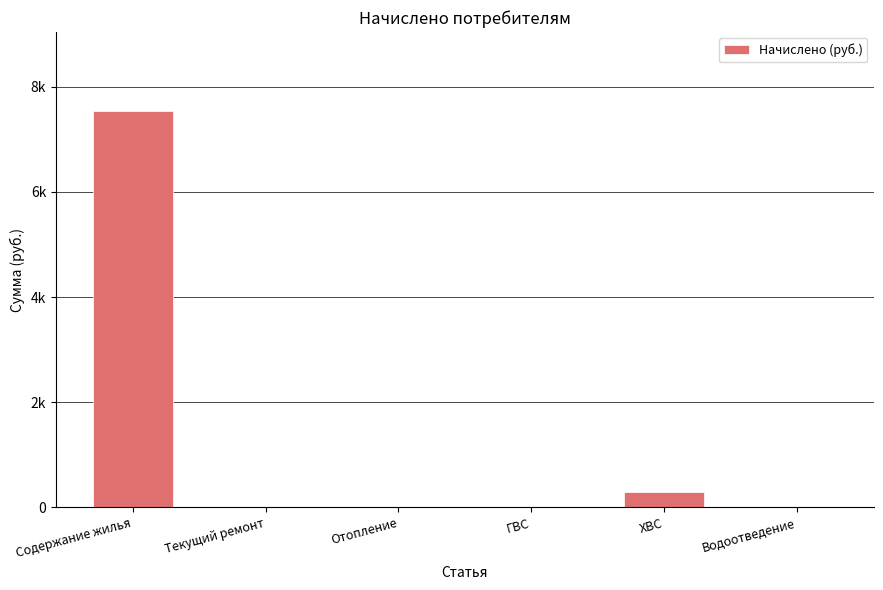

Reading left to right, transcribe all the data shown in this chart.

7533.4	0.0	0.0	0.0	287.1	0.0